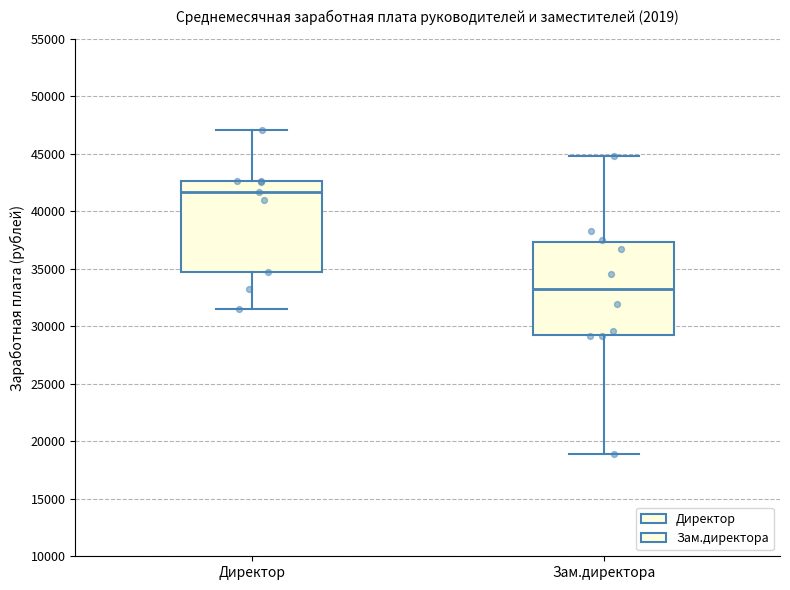

Reading left to right, read every box against the y-axis: the position of its median line, the range the box covers, and the ends of its whiskers. The values are not printed on the chart, so give them approximately, as read against the axis.

Директор: median 41500, box 34500 to 42500, whiskers 31500 to 47000
Зам.директора: median 33500, box 29500 to 37500, whiskers 19000 to 45000